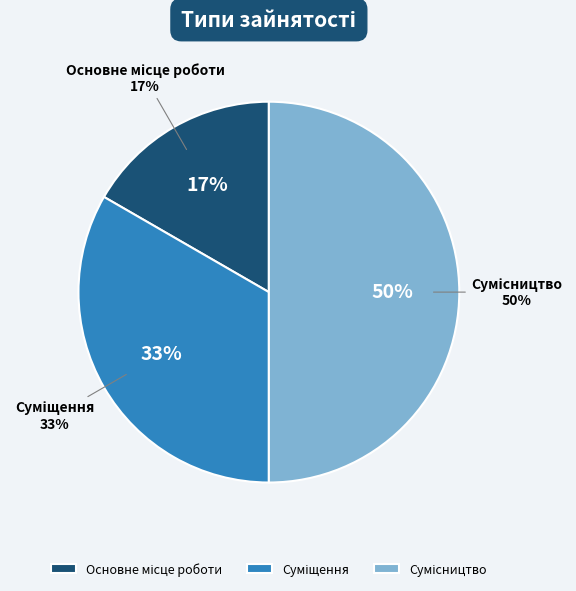

Does Основне місце роботи represent more than half of the total?

No